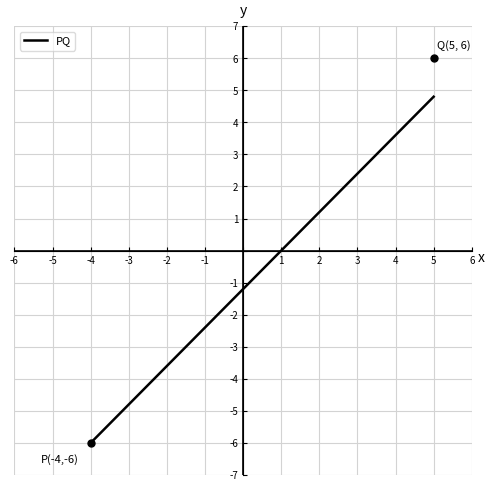

What is the sum of all values?

-6.0